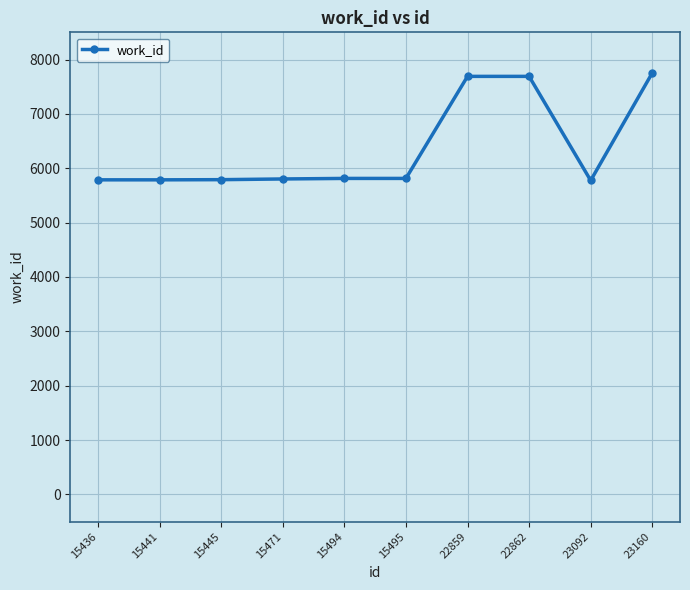

What is the value of the 7th point from the left?

7690